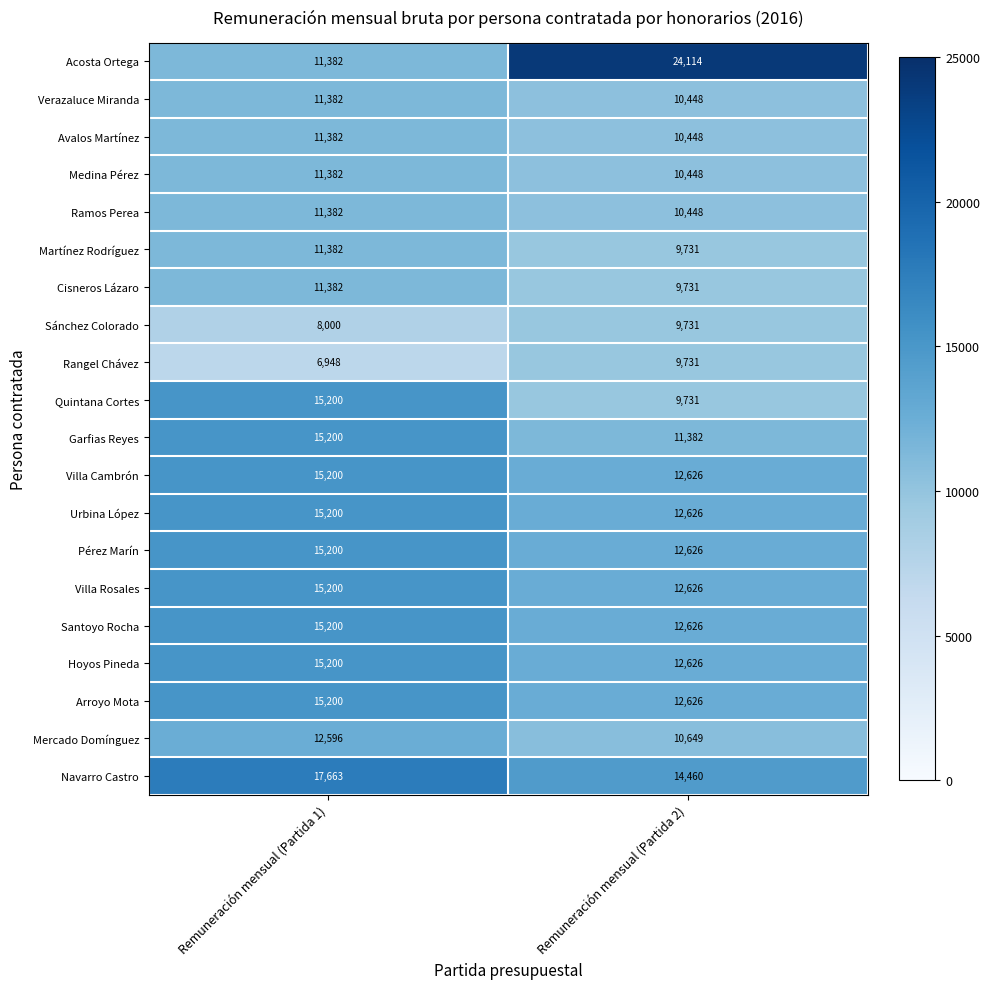

Which series has the largest total across all categories?

Acosta Ortega